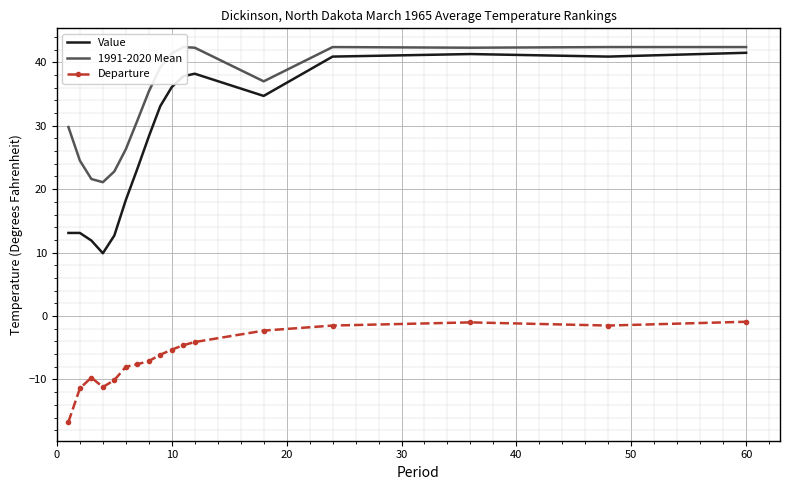

The value of Departure at 10 is -5.3. True or false?

True